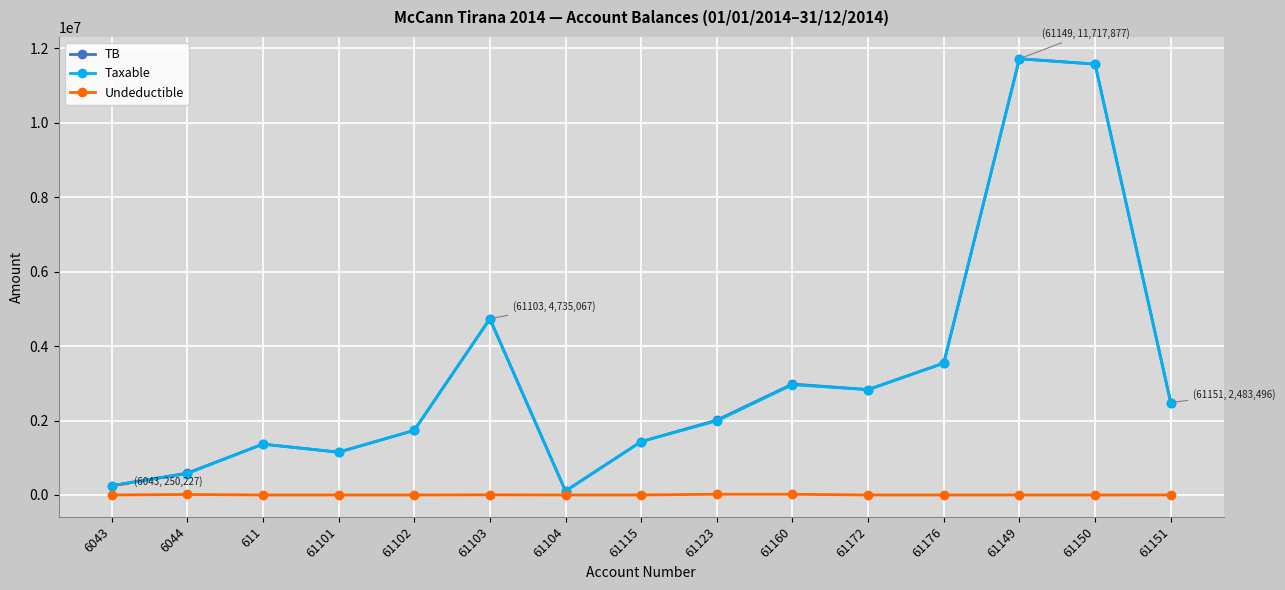

What is the total value across all series at 61172?

5661286.7